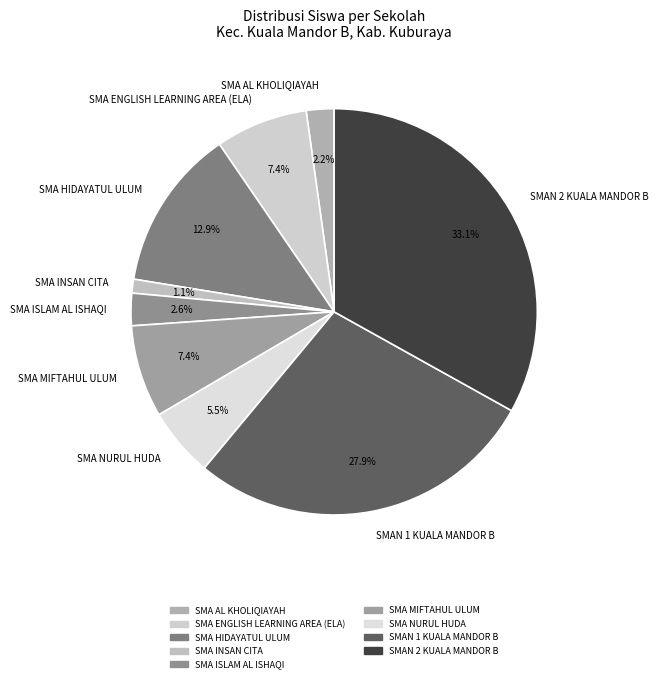

Does any single category account for the majority?

No